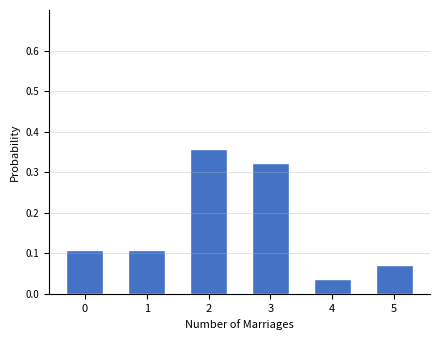

The value at 3 is 0.5. True or false?

False